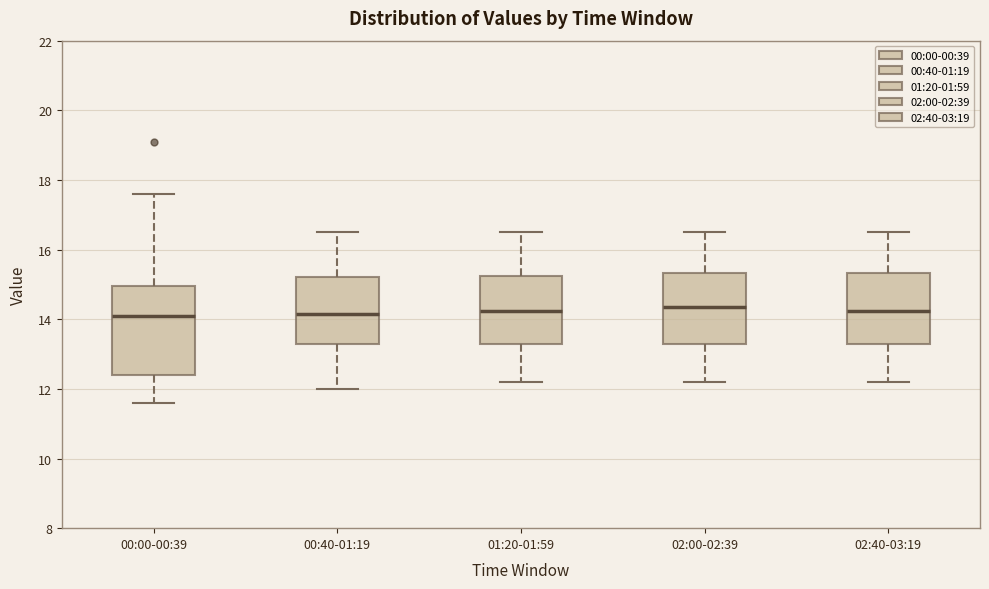

Where is the upper edge of the box for 00:00-00:39 on the y-axis? The values are not printed on the chart, so give them approximately, as read against the axis.

15.0